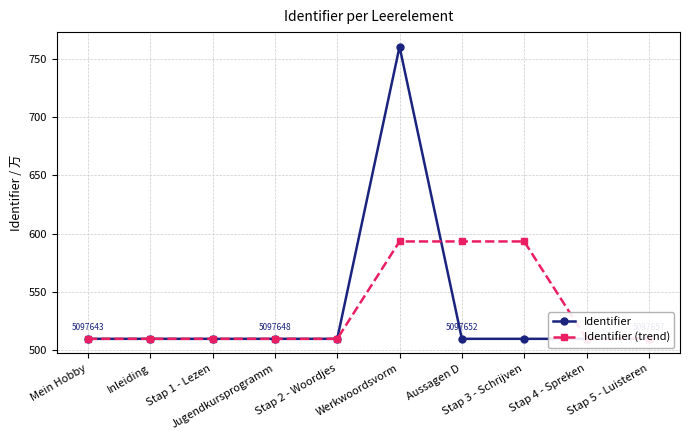

What position from the left is Stap 4 - Spreken?

9